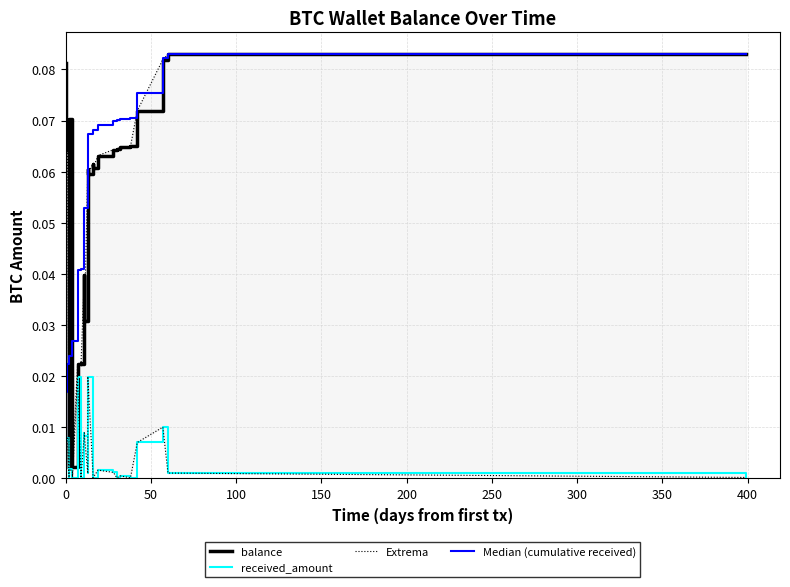

Is this an area chart (filled region under the line)?

No